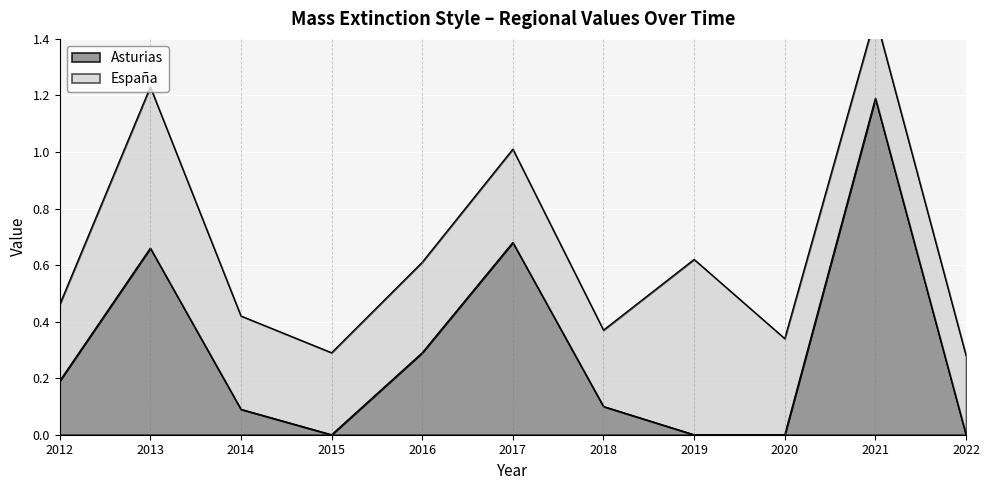

Is it true that the value at 2013 is 0.3?

False